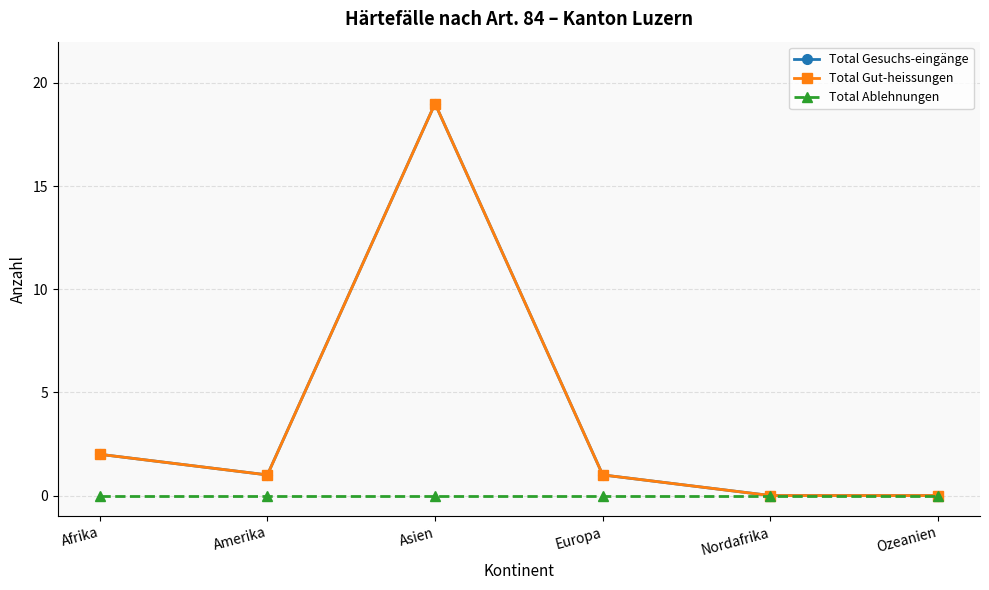

Does the chart have visible grid lines?

Yes